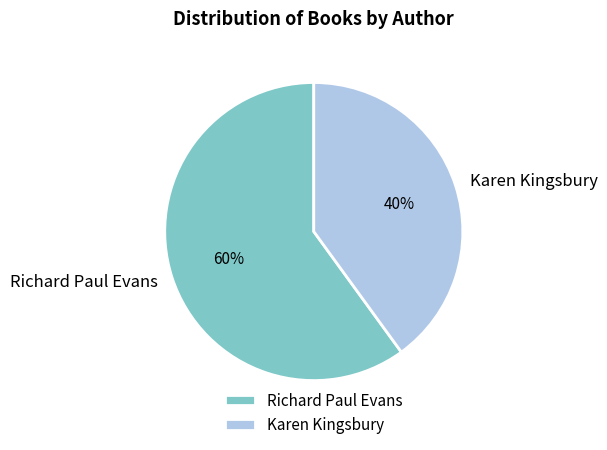

What percentage is the Richard Paul Evans slice, to the nearest percent?

60%